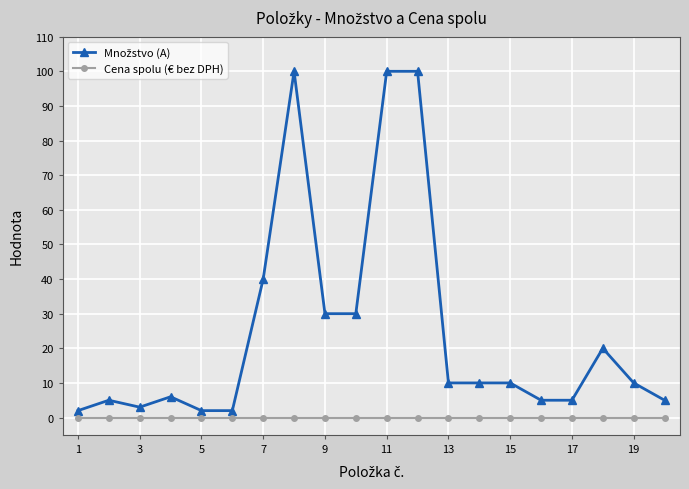

At how many categories does at least one series exceed 51?

3